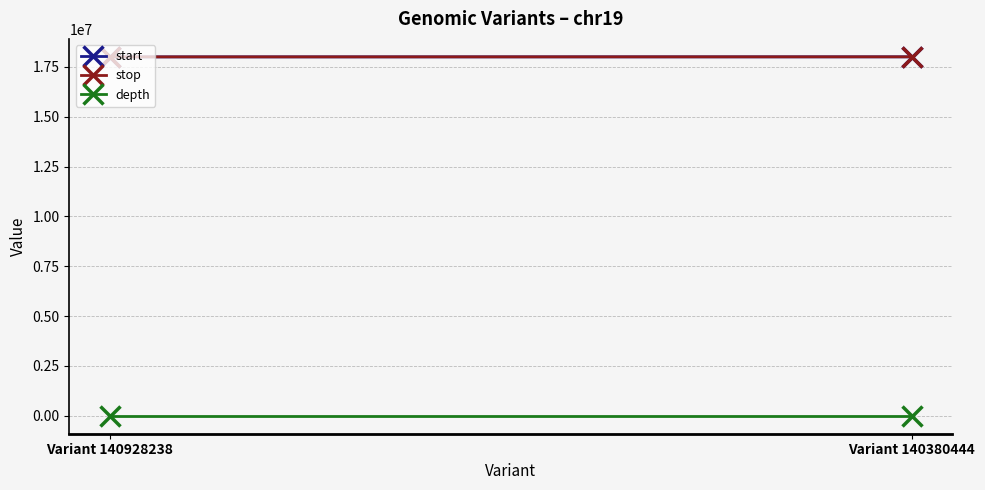

What is the difference between the start values at Variant 140928238 and Variant 140380444?

2580